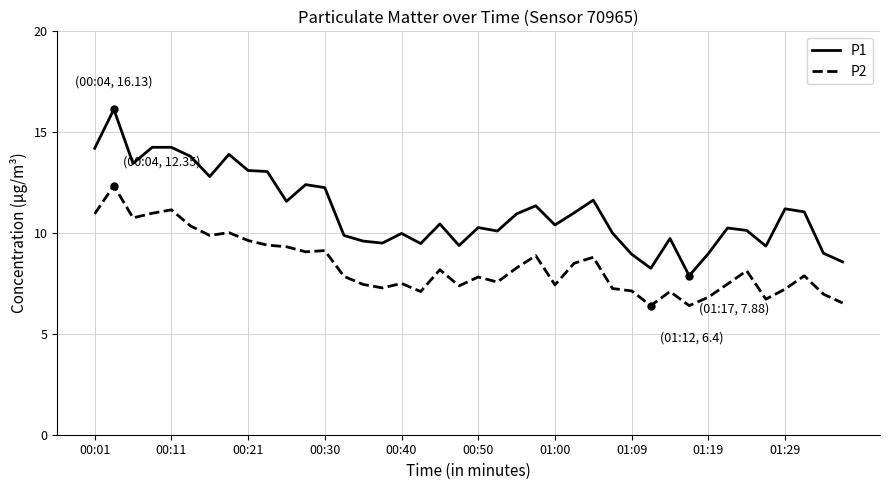

True or false: P2 and P1 cross at least once.

False